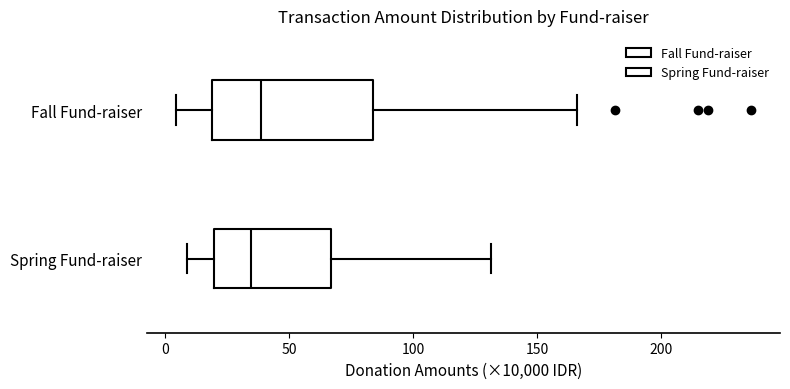

Reading bottom to top, read every box against the x-axis: the position of its median line, the range the box covers, and the ends of its whiskers. The values are not printed on the chart, so give them approximately, as read against the axis.

Spring Fund-raiser: median 35, box 20 to 65, whiskers 10 to 130
Fall Fund-raiser: median 40, box 20 to 85, whiskers 5 to 165